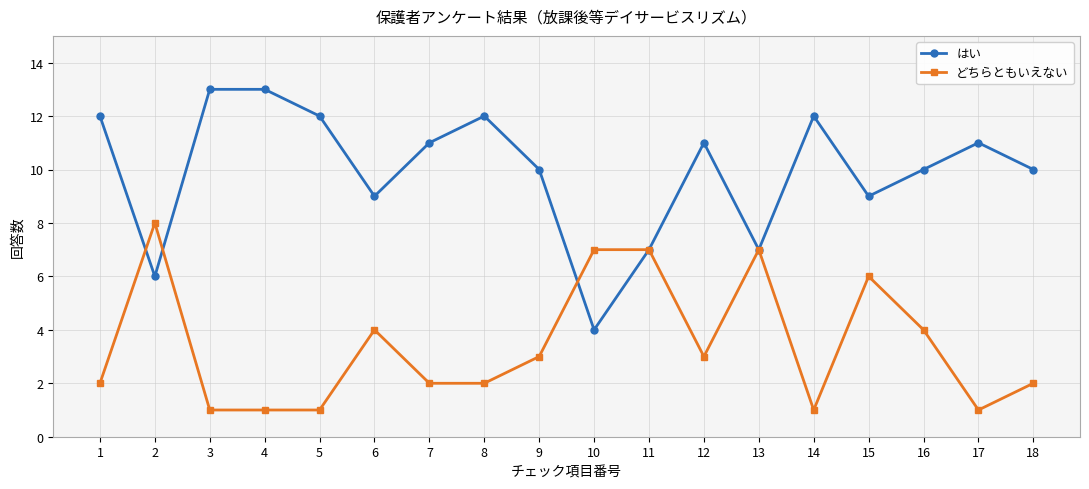

What is the minimum value for はい?

4